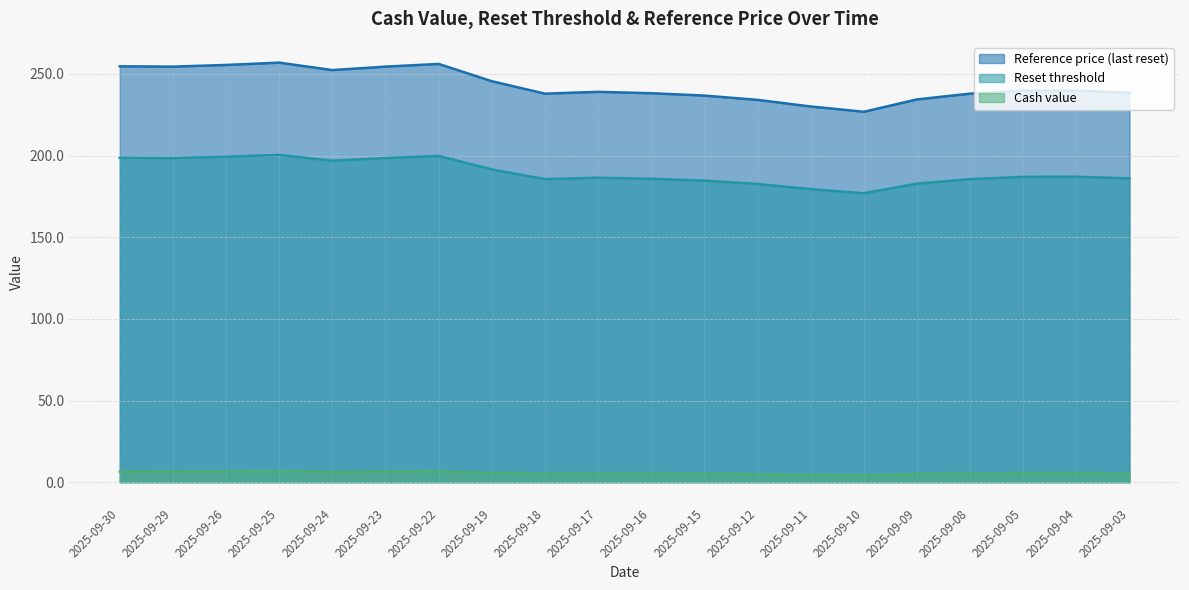

What is the greatest value displayed?

256.9